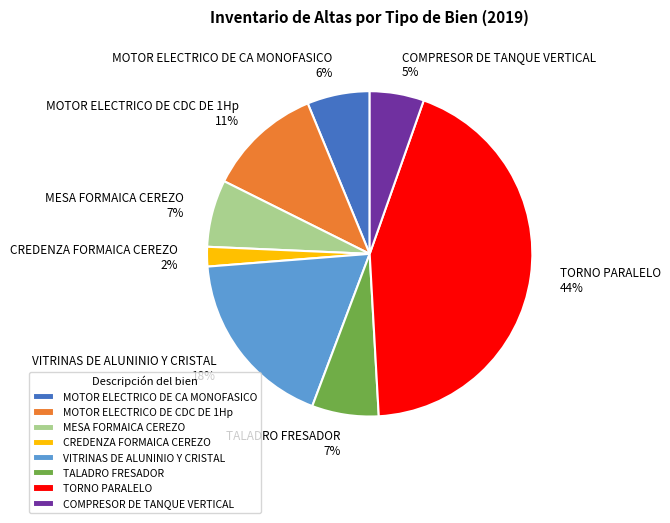

Do VITRINAS DE ALUNINIO Y CRISTAL and TORNO PARALELO together represent more than half of the pie?

Yes